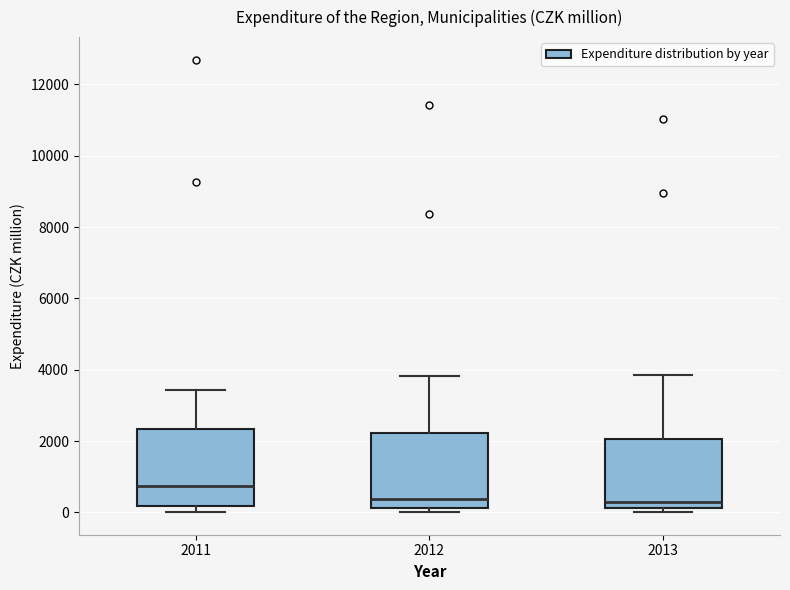

Where does the upper whisker of the box at x = 2013 end on the y-axis? The values are not printed on the chart, so give them approximately, as read against the axis.

3800